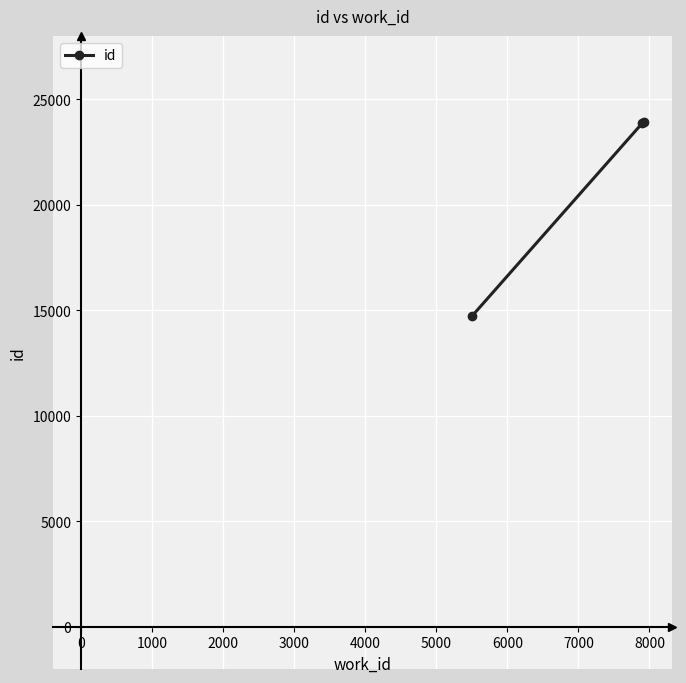

What is the difference between the second highest and minimum values?

9163